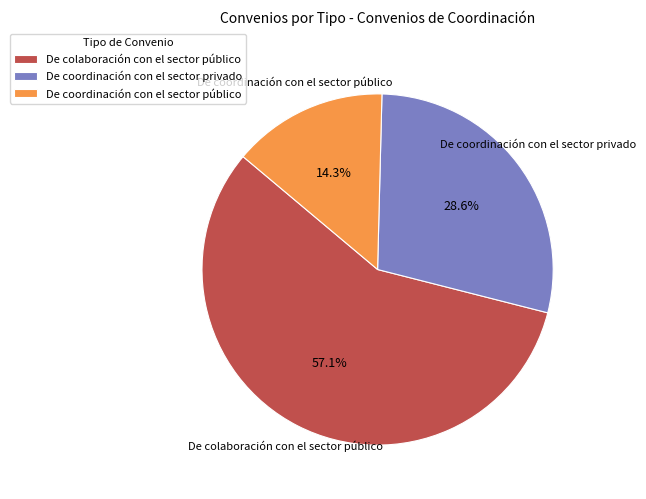

Which has a higher value, De coordinación con el sector privado or De coordinación con el sector público?

De coordinación con el sector privado